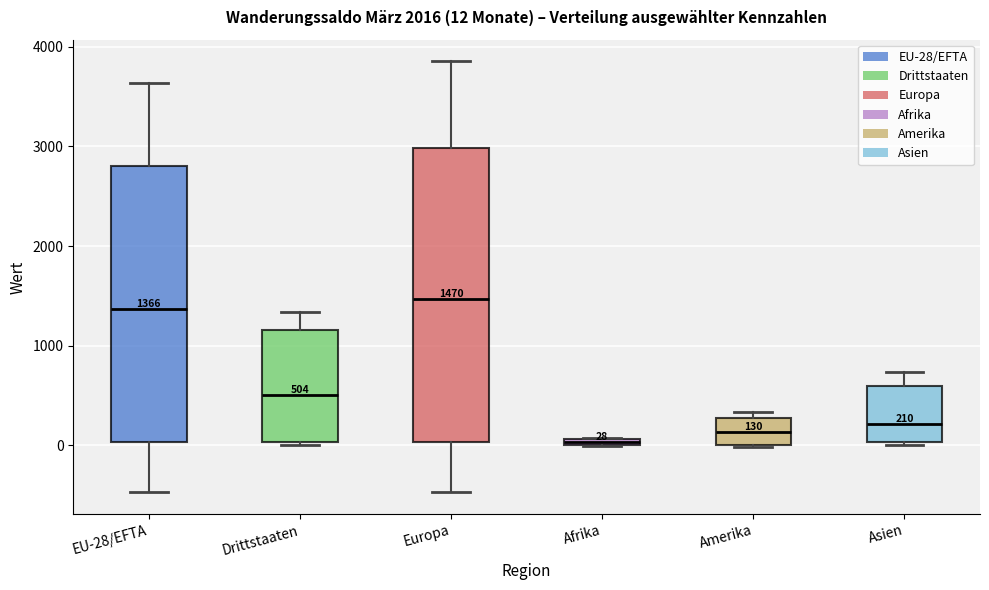

Which box has the lowest median line?

Afrika